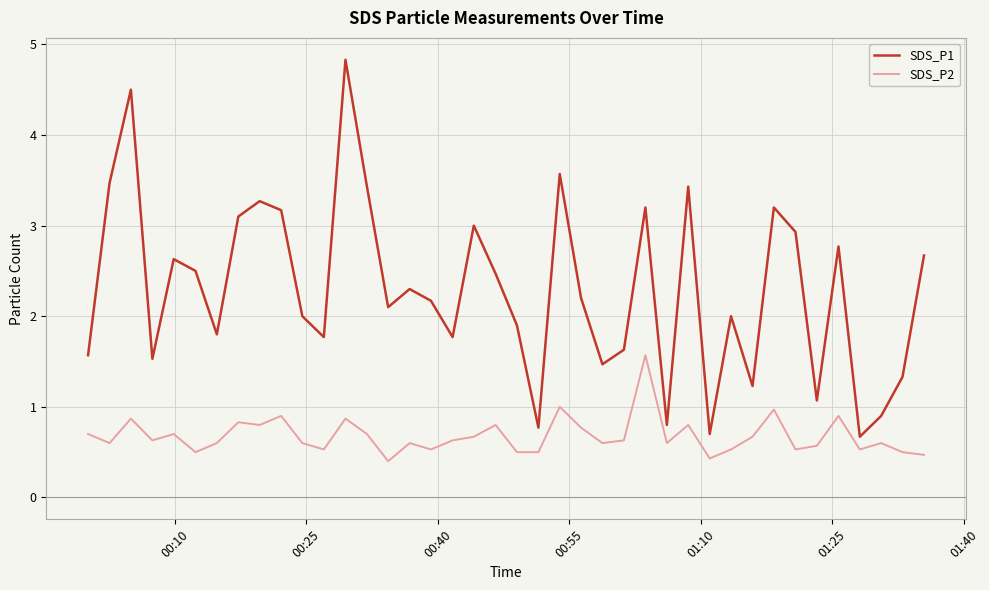

True or false: SDS_P1 and SDS_P2 cross at least once.

False